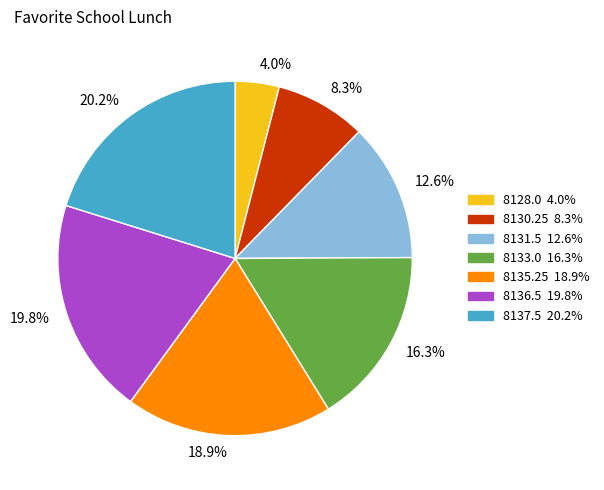

Do 8131.5 and 8130.25 together represent more than half of the pie?

No